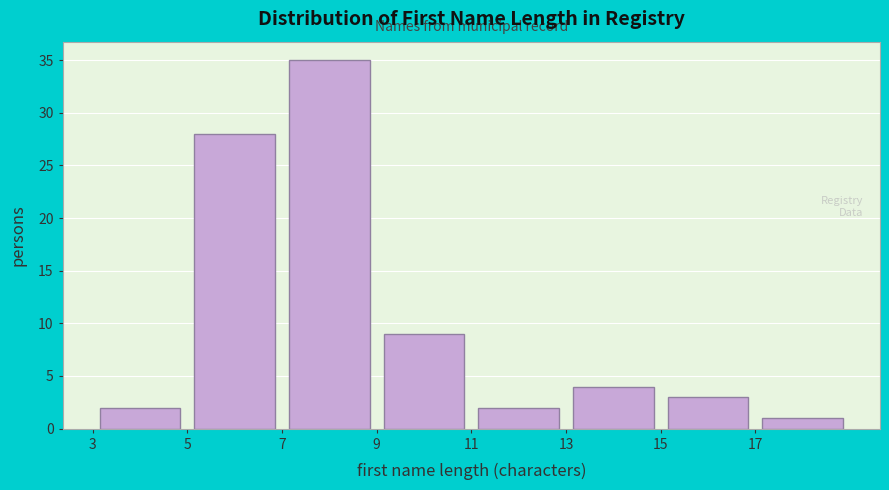

How tall is the bar that spans 15 to 17 on the x-axis? The values are not printed on the chart, so give them approximately, as read against the axis.

3